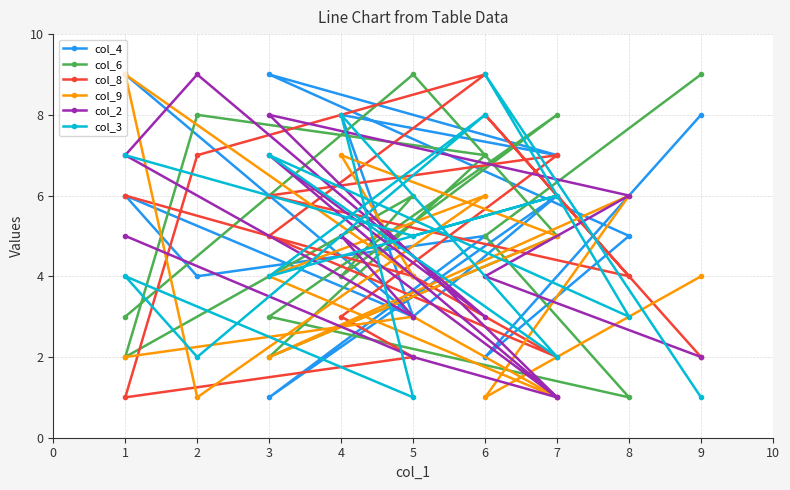

At which label does col_9 first exceed 4?

6